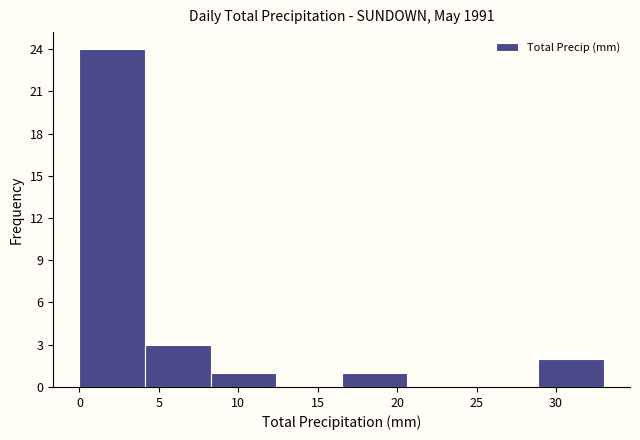

What is the height of the bar covering 4.0 to 8.5 on the x-axis? Neither the bar edges nor the heights are printed on the chart, so give them approximately, as read against the axes.

3